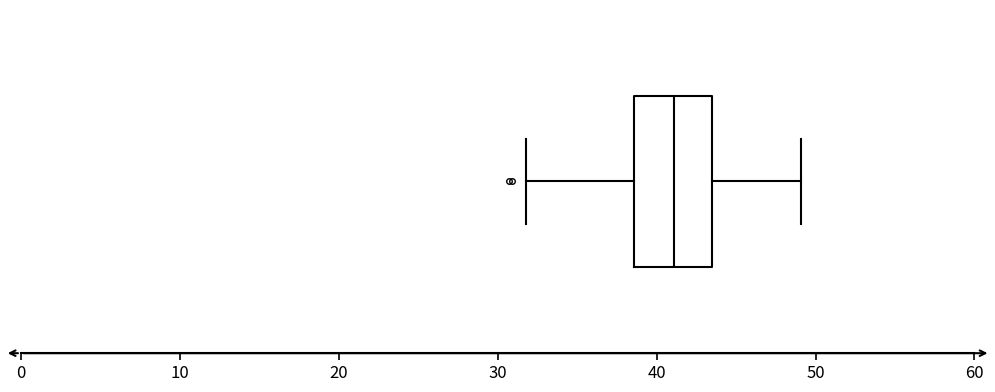

Transcribe this box plot: give where the median line is, the range the box spans, and where the two whiskers end, as read against the x-axis. The values are not printed on the chart, so give them approximately, as read against the axis.

median 41, box 39 to 44, whiskers 32 to 49